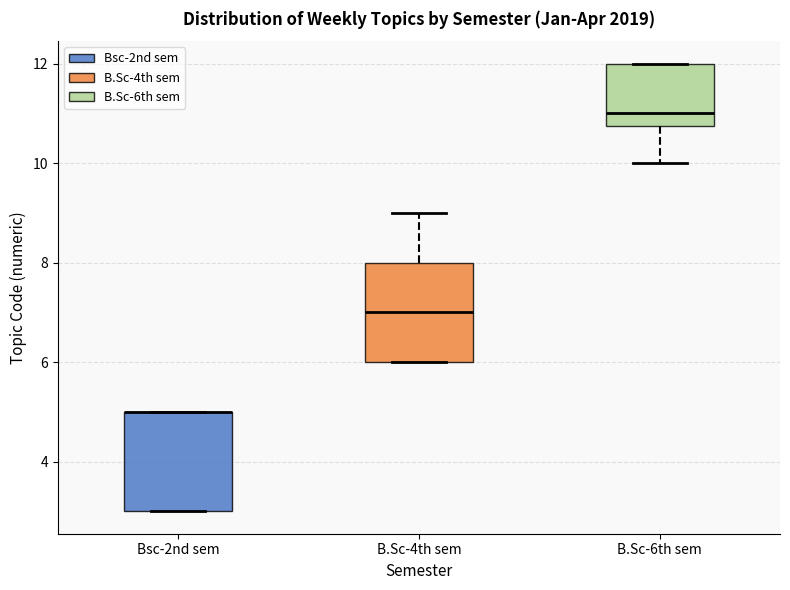

Where is the lower edge of the box for B.Sc-6th sem on the y-axis? The values are not printed on the chart, so give them approximately, as read against the axis.

10.8